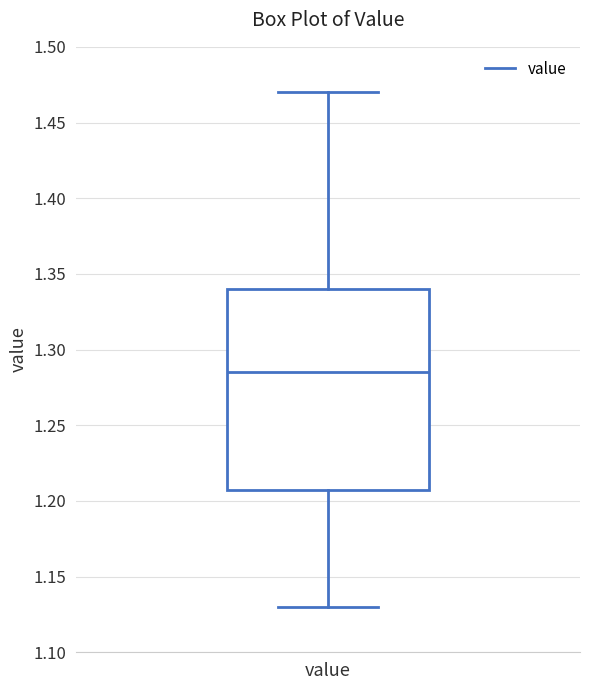

Where is the upper edge of the box for value on the y-axis? The values are not printed on the chart, so give them approximately, as read against the axis.

1.340